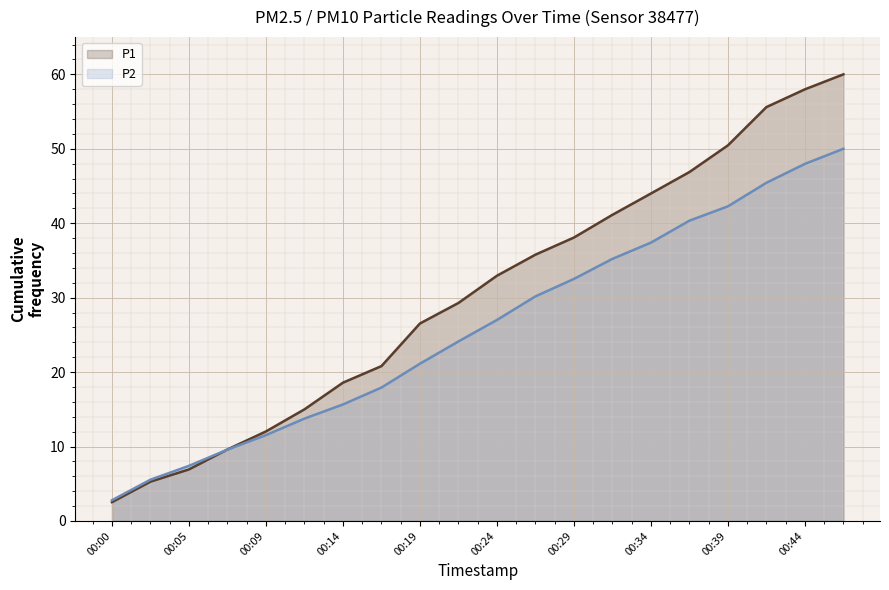

What is the maximum value for P2?

50.0